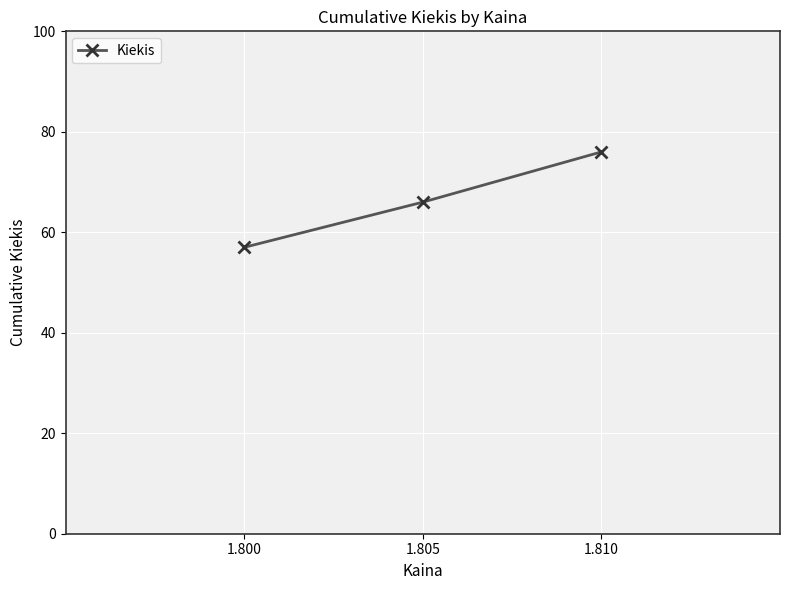

How many data points are less than 66?

1